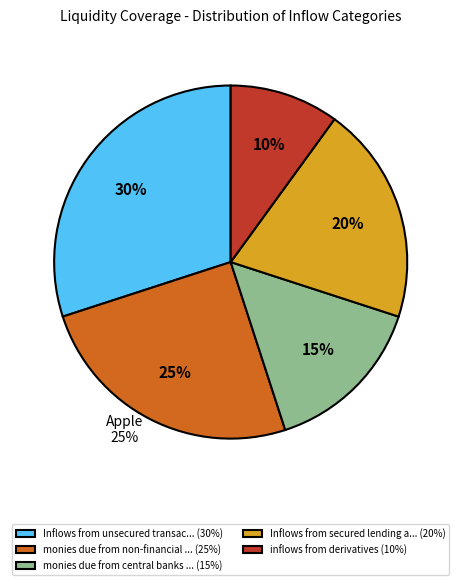

The inflows from derivatives slice represents 10% of the pie. True or false?

True